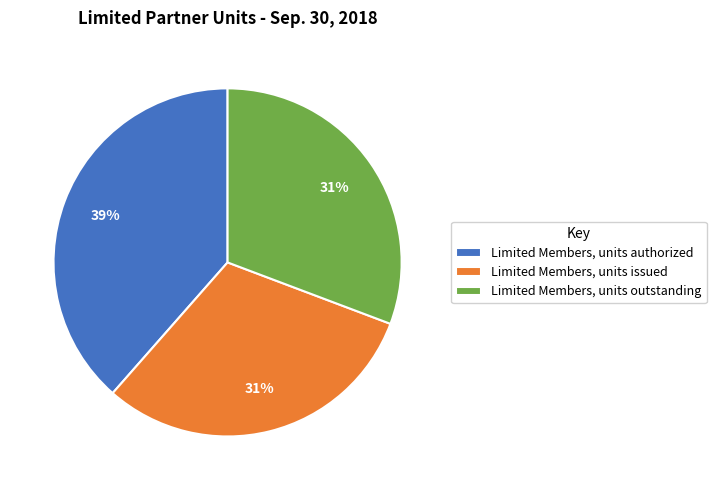

True or false: Limited Members, units outstanding accounts for 19% of the total.

False